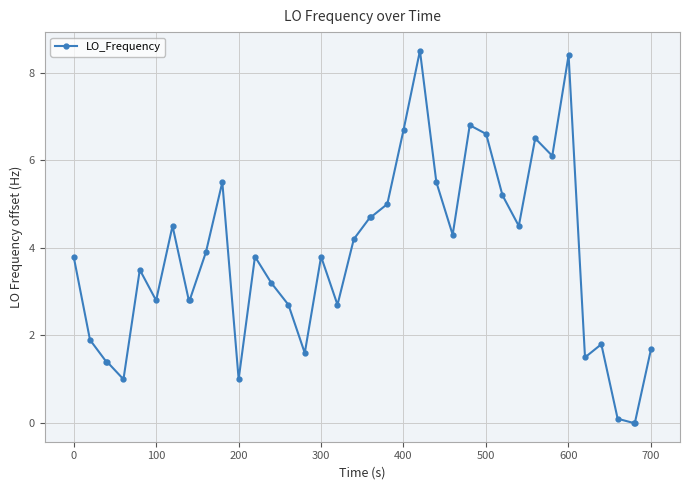

What is the maximum value shown in the chart?

8.5